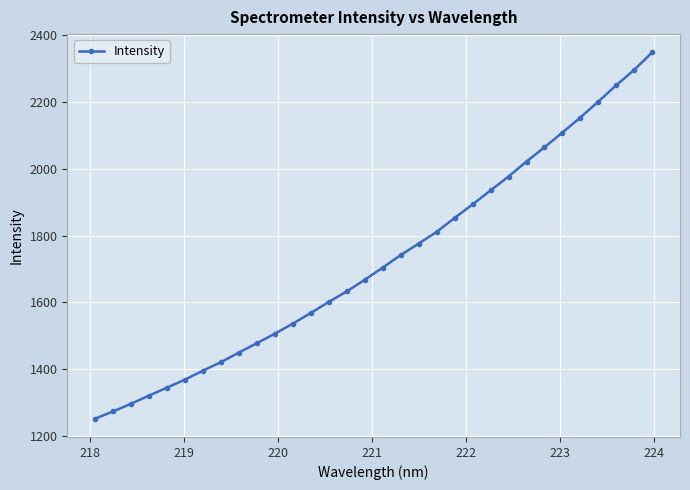

What is the value of the 25th point from the left?

2021.4